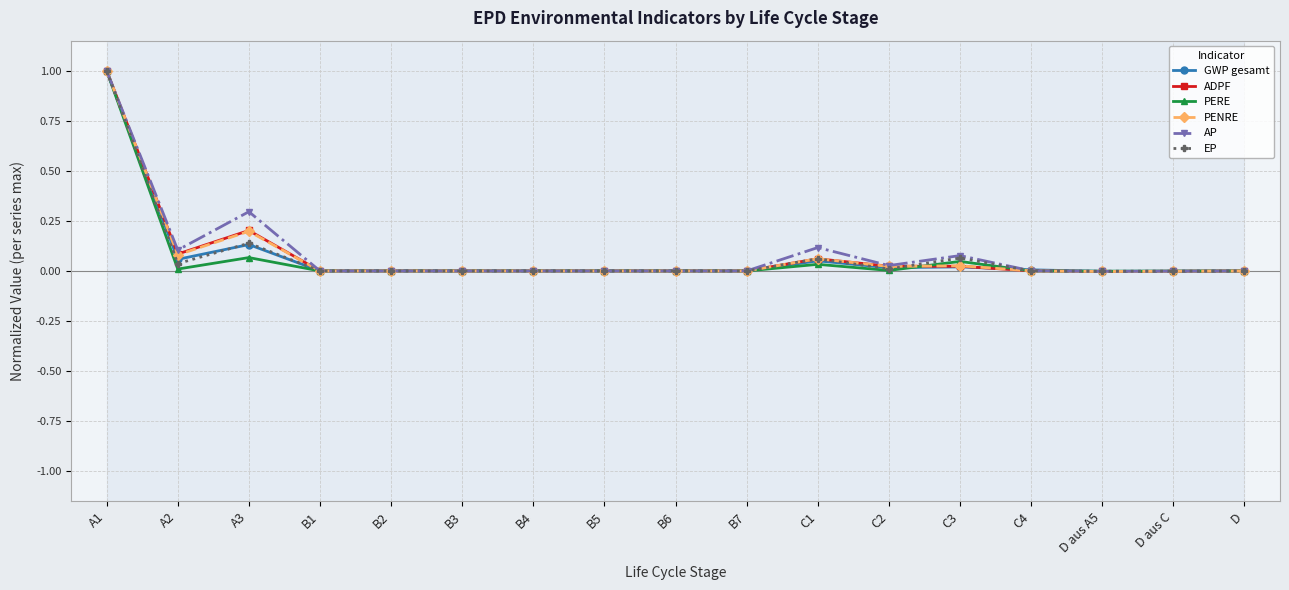

True or false: PERE has a value of -0.0 at D aus C.

False